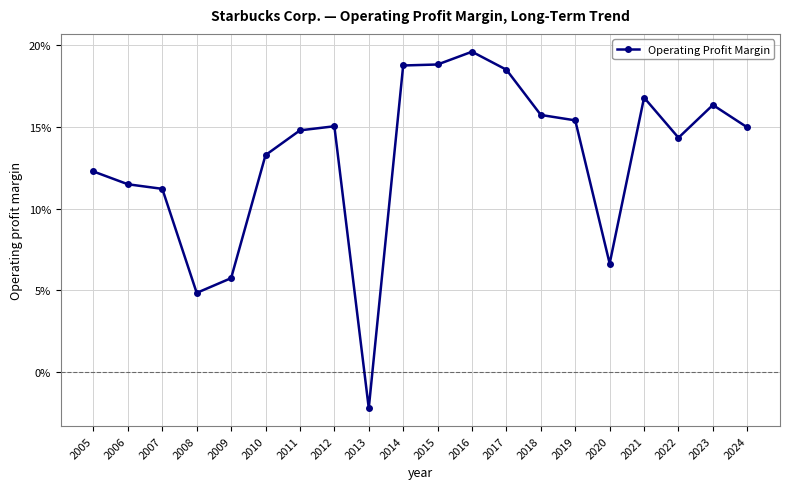

Reading right to left, what are all the values shown in this chart?

0.1	0.2	0.1	0.2	0.1	0.2	0.2	0.2	0.2	0.2	0.2	-0.0	0.2	0.1	0.1	0.1	0.0	0.1	0.1	0.1